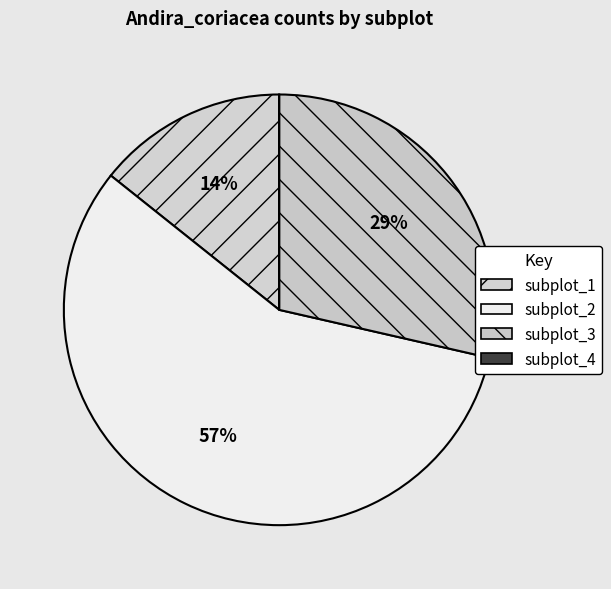

Does any single category account for the majority?

Yes